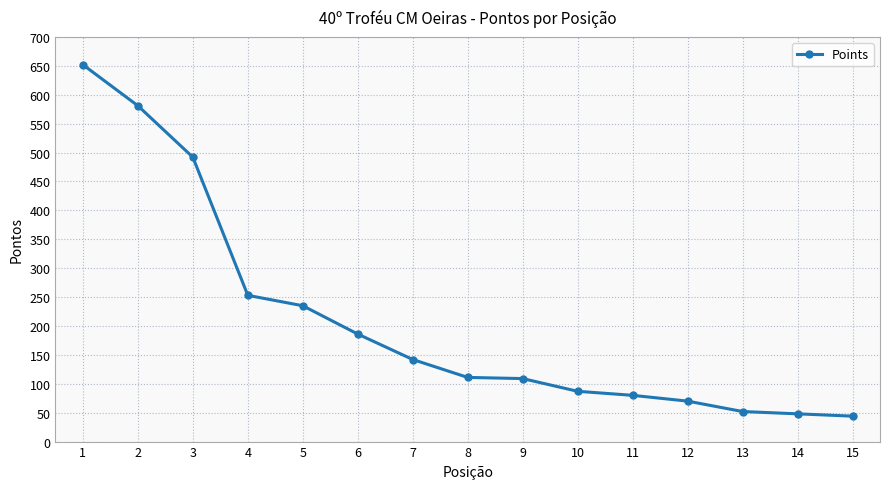

What is the greatest value displayed?

652